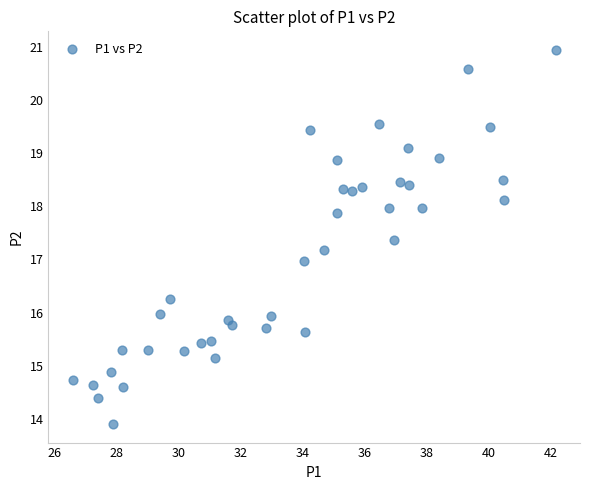

What is the range of X values (max minus min)?

15.6